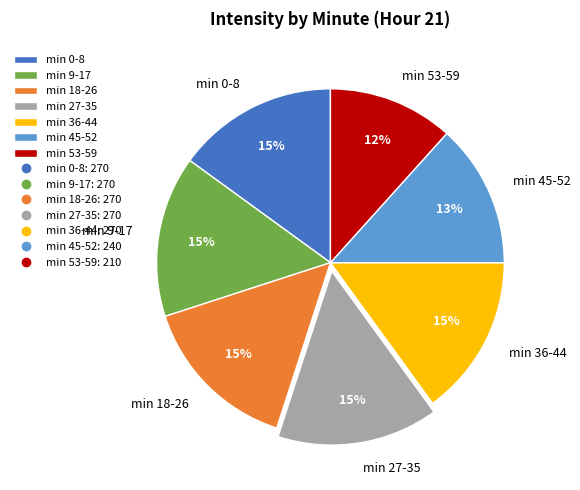

To the nearest percent, what is the difference between the min 45-52 and min 9-17 slice percentages?

2%